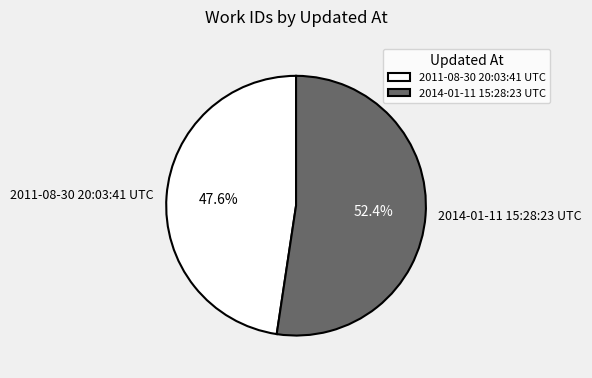

What is the ratio of the value at 2011-08-30 20:03:41 UTC to the value at 2014-01-11 15:28:23 UTC?

0.9